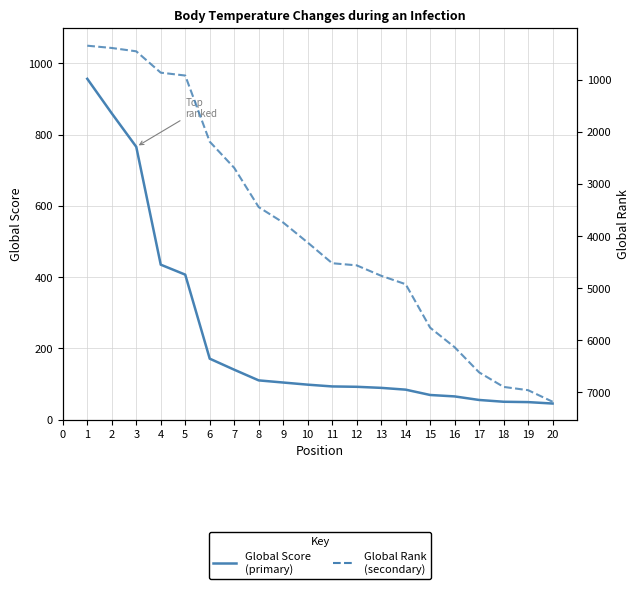

What is the greatest value displayed?

7181